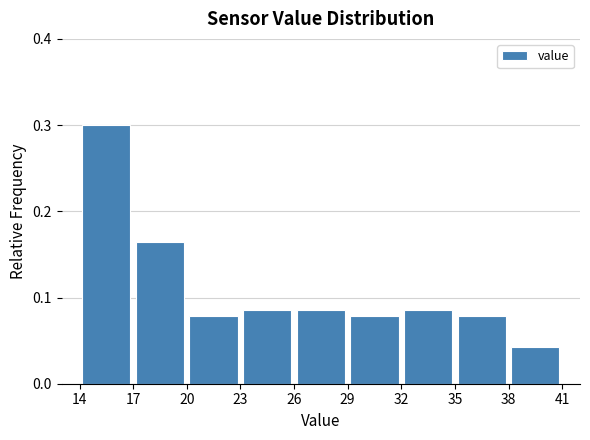

Over which range of the x-axis is the bar tallest?

14 to 17